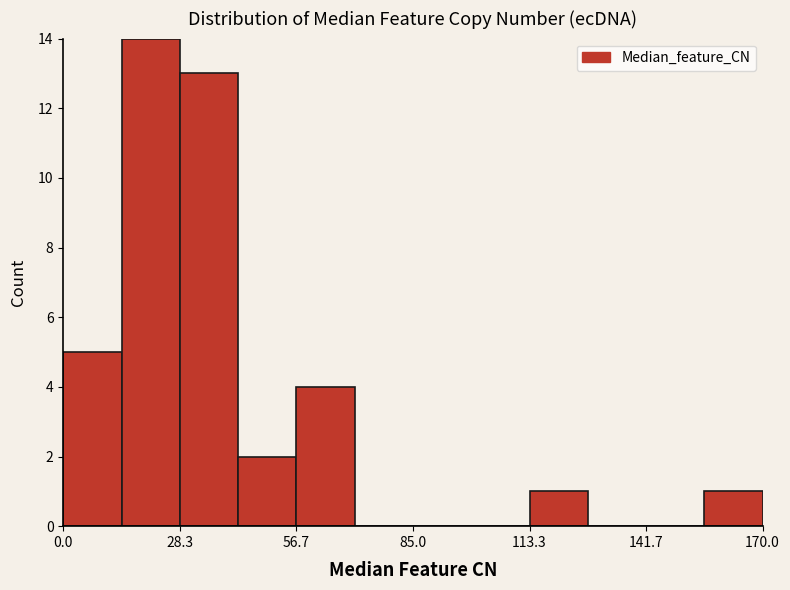

Read against the x-axis, roughly where is the centre of the tallest bar?

20